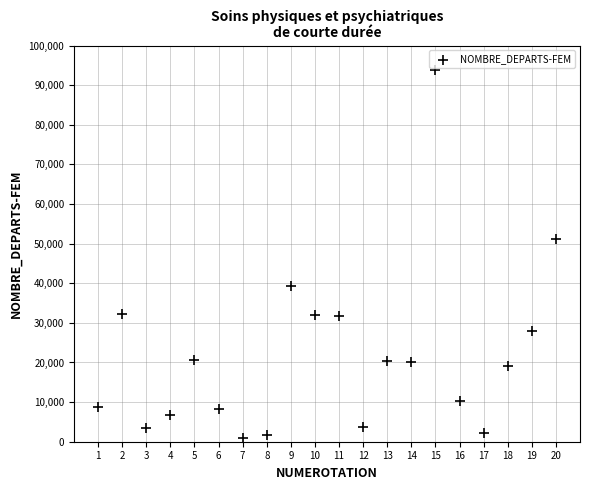

What Y value in the scatter plot is closest to 47306?

51120